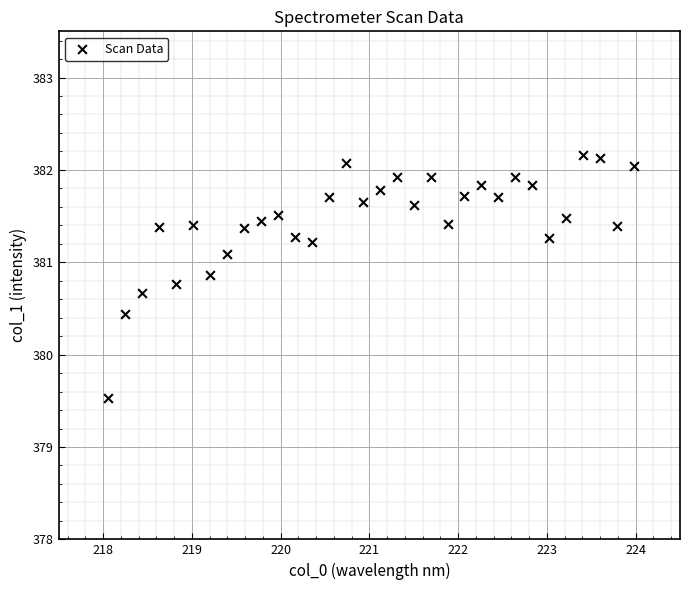

What is the range of X values (max minus min)?

5.9